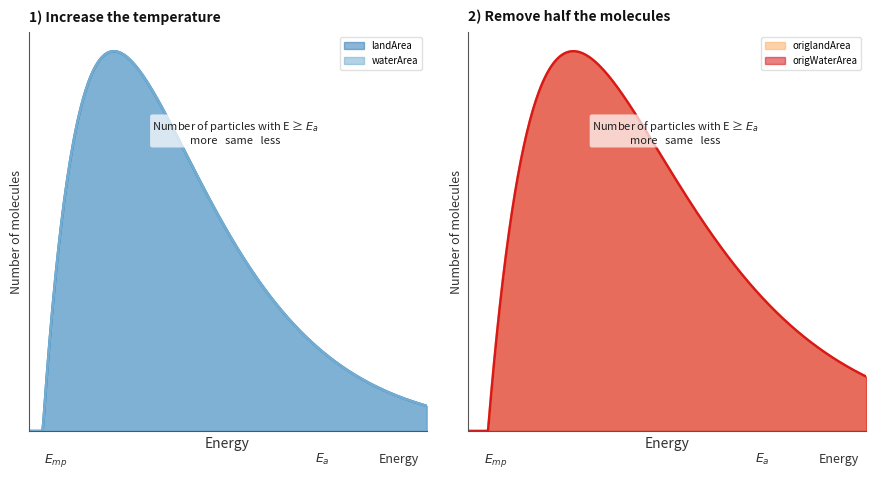

What are all the series names shown in the legend?

waterArea, landArea, origWaterArea, origlandArea